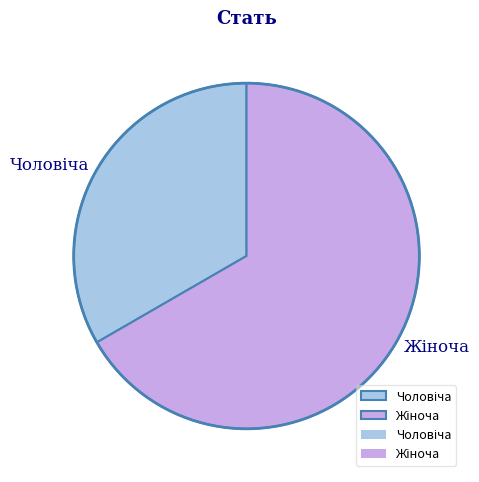

Does any single category account for the majority?

Yes